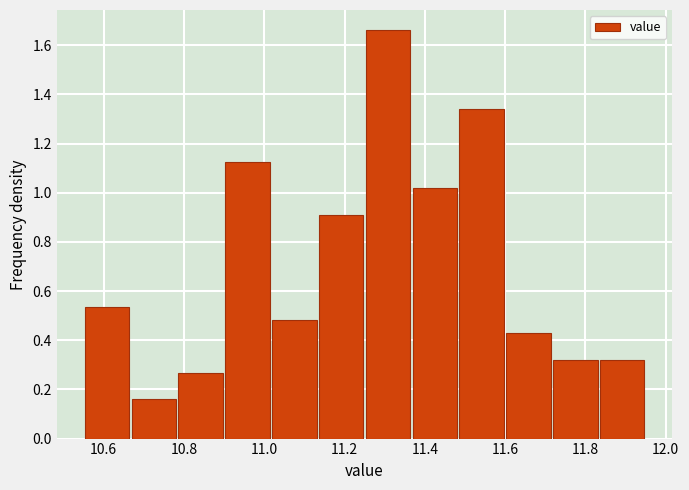

Reading left to right, transcribe this chart: for each bar, give the range it covers on the x-axis and its height. Neither the bar edges nor the heights are printed on the chart, so give them approximately, as read against the axes.

10.56 to 10.66: 0.54
10.66 to 10.78: 0.16
10.78 to 10.90: 0.26
10.90 to 11.02: 1.12
11.02 to 11.14: 0.48
11.14 to 11.26: 0.92
11.26 to 11.36: 1.66
11.36 to 11.48: 1.02
11.48 to 11.60: 1.34
11.60 to 11.72: 0.42
11.72 to 11.84: 0.32
11.84 to 11.96: 0.32